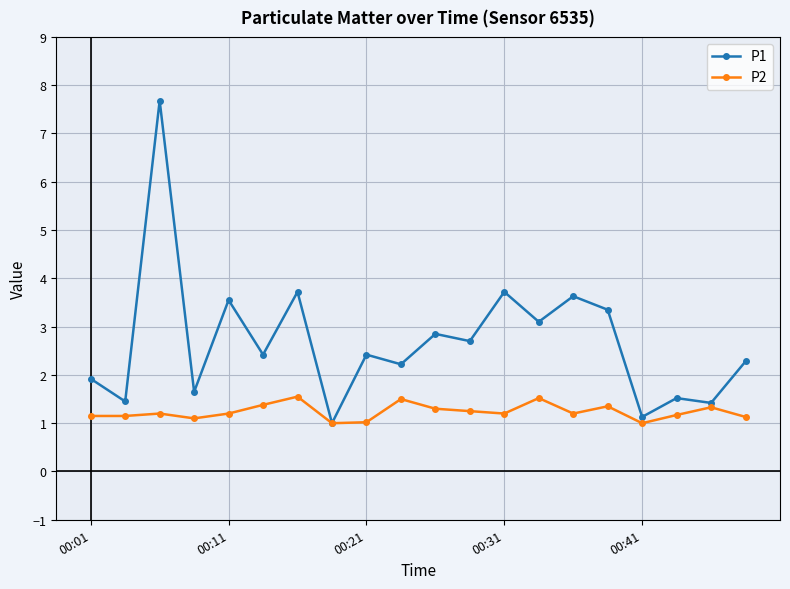

True or false: P1 has more than 0 interior local peaks.

True